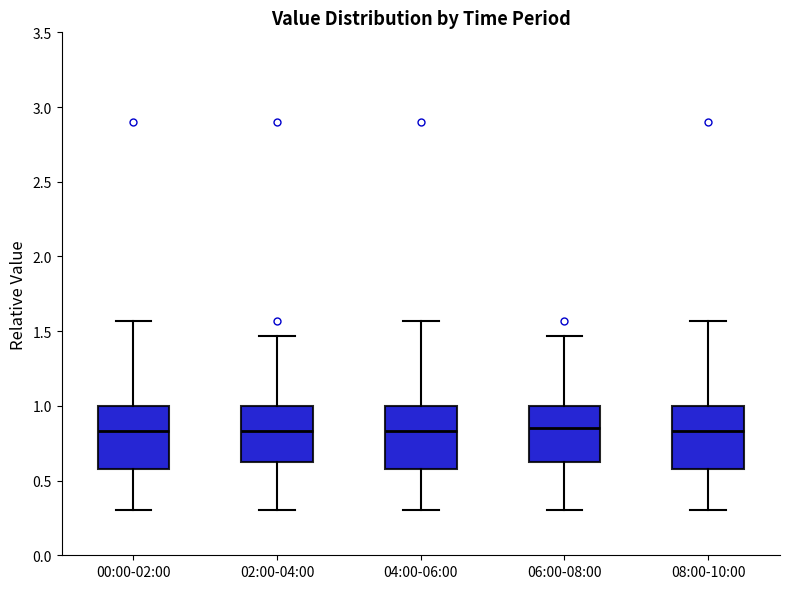

Reading left to right, read every box against the y-axis: the position of its median line, the range the box covers, and the ends of its whiskers. The values are not printed on the chart, so give them approximately, as read against the axis.

00:00-02:00: median 0.85, box 0.60 to 1.00, whiskers 0.30 to 1.55
02:00-04:00: median 0.85, box 0.60 to 1.00, whiskers 0.30 to 1.45
04:00-06:00: median 0.85, box 0.60 to 1.00, whiskers 0.30 to 1.55
06:00-08:00: median 0.85, box 0.60 to 1.00, whiskers 0.30 to 1.45
08:00-10:00: median 0.85, box 0.60 to 1.00, whiskers 0.30 to 1.55